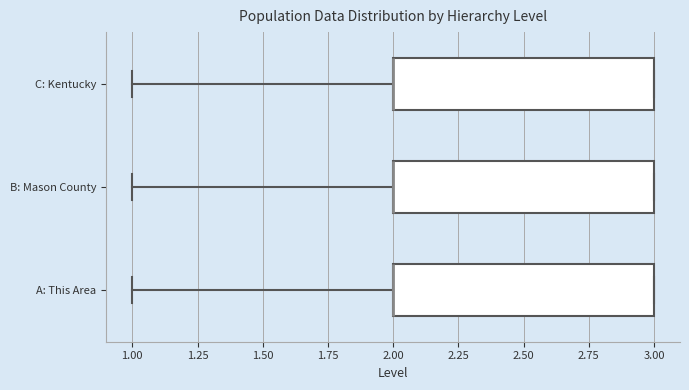

Reading bottom to top, read every box against the x-axis: the position of its median line, the range the box covers, and the ends of its whiskers. The values are not printed on the chart, so give them approximately, as read against the axis.

A: This Area: median 2 (drawn on the box's left edge), box 2 to 3, whiskers 1 to 3
B: Mason County: median 2 (drawn on the box's left edge), box 2 to 3, whiskers 1 to 3
C: Kentucky: median 2 (drawn on the box's left edge), box 2 to 3, whiskers 1 to 3